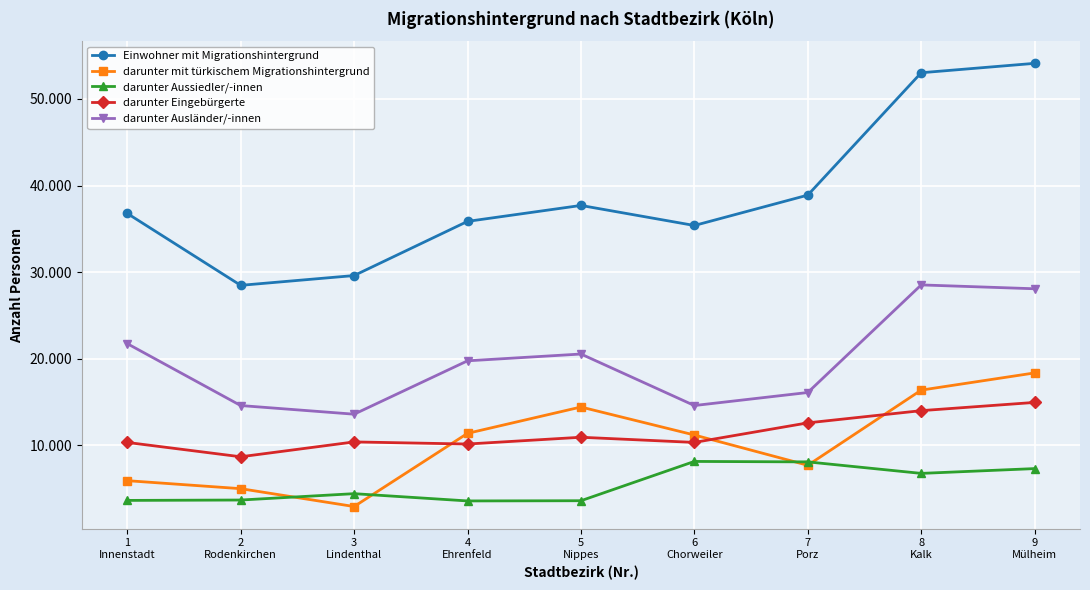

Does the chart have visible grid lines?

Yes